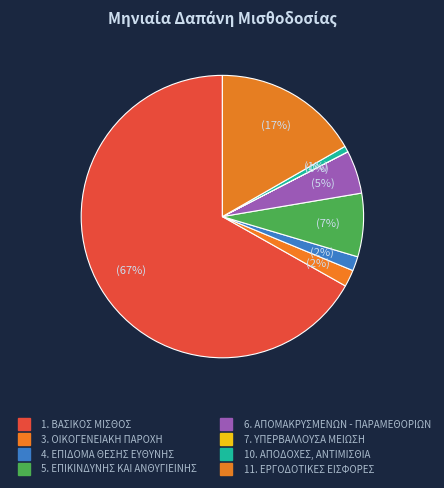

Which slice is the smallest?

7. ΥΠΕΡΒΑΛΛΟΥΣΑ ΜΕΙΩΣΗ